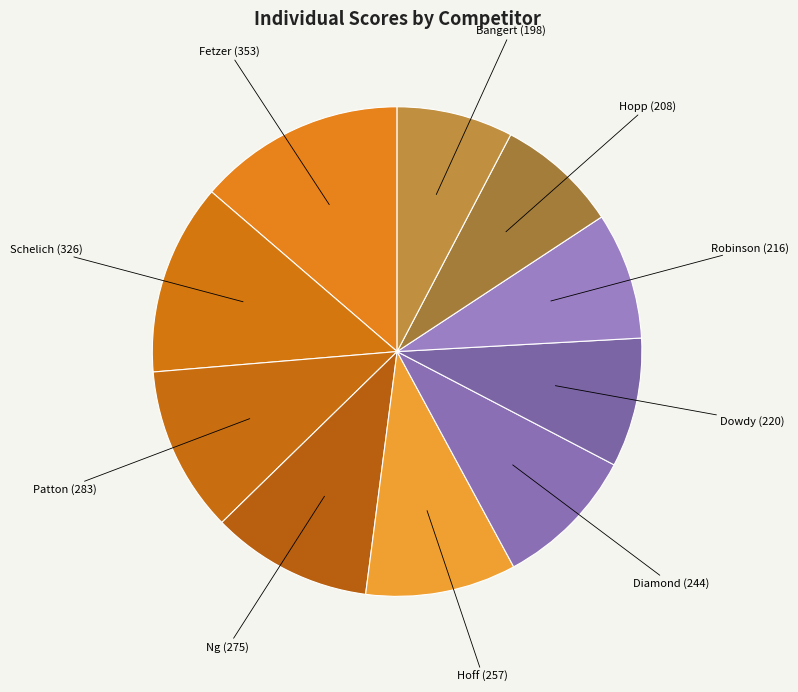

Which slice is the largest?

Fetzer (353)